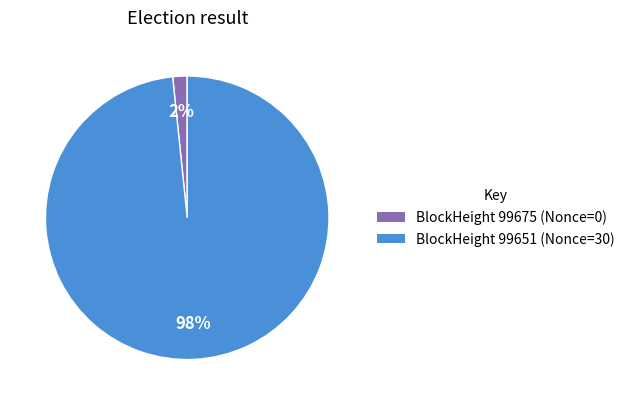

Is there a majority slice in this chart?

Yes